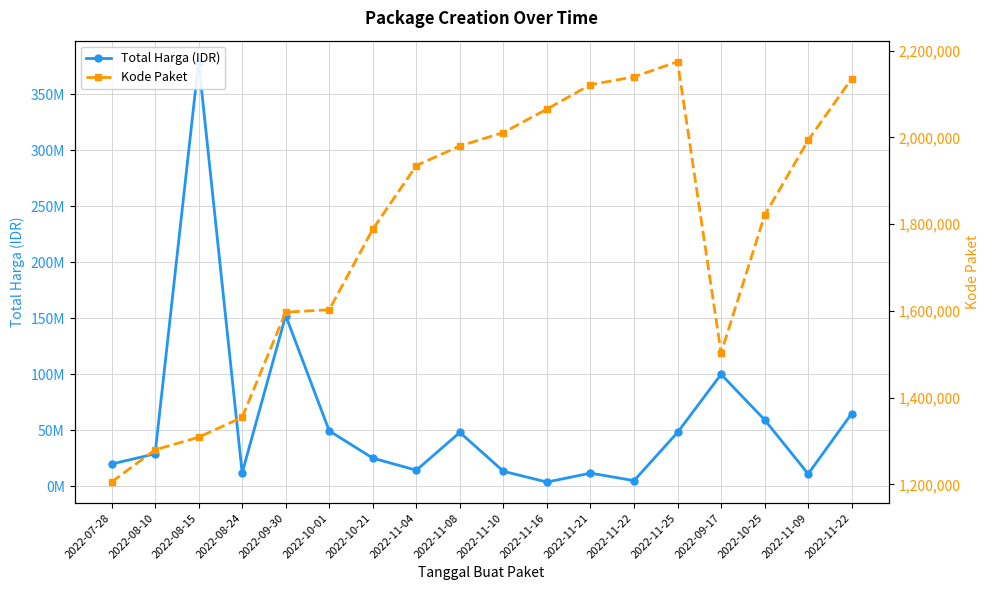

Is it true that Total Harga (IDR) equals 65000000 at 2022-11-22?

True